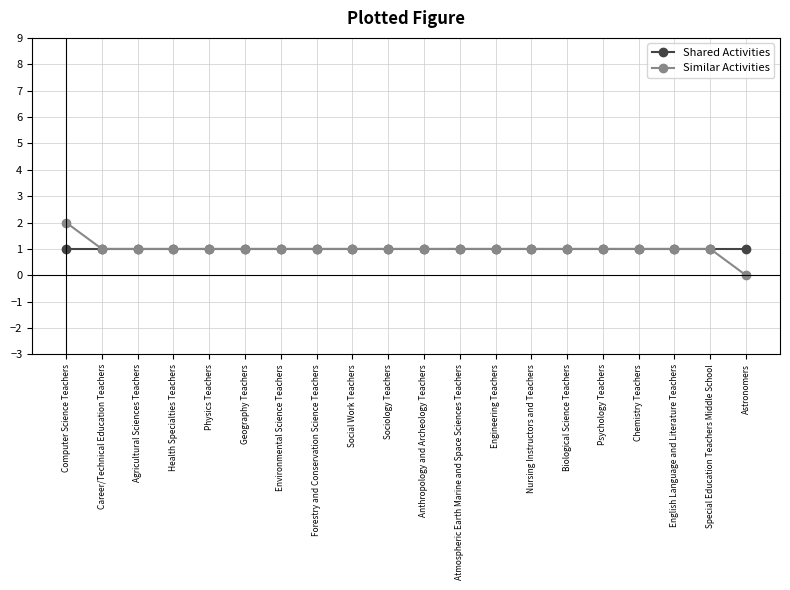

How many Similar Activities values are between 1 and 2?

19